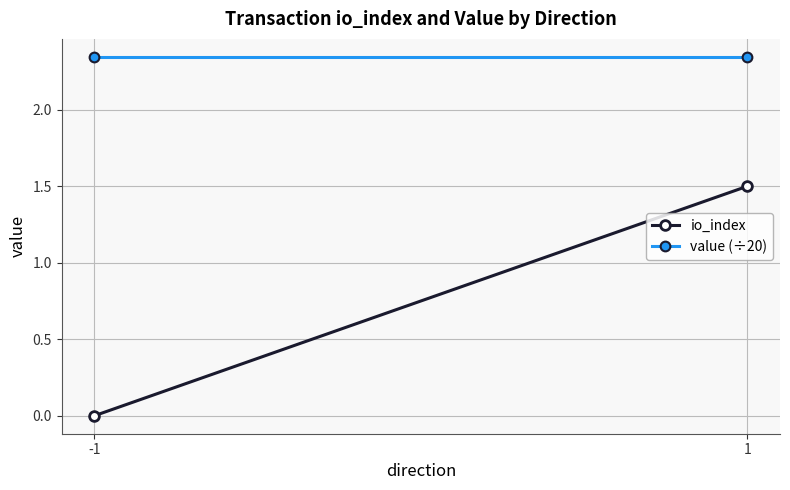

Which series changed the most between -1 and 1?

io_index